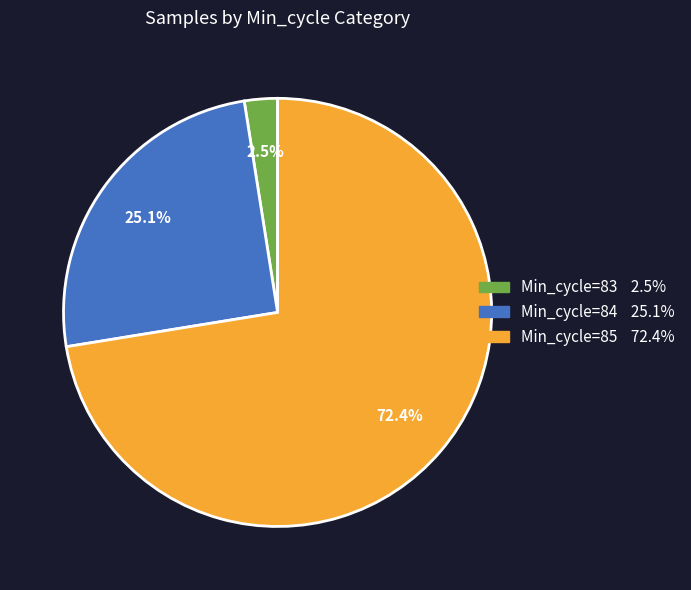

Does any single category account for the majority?

Yes